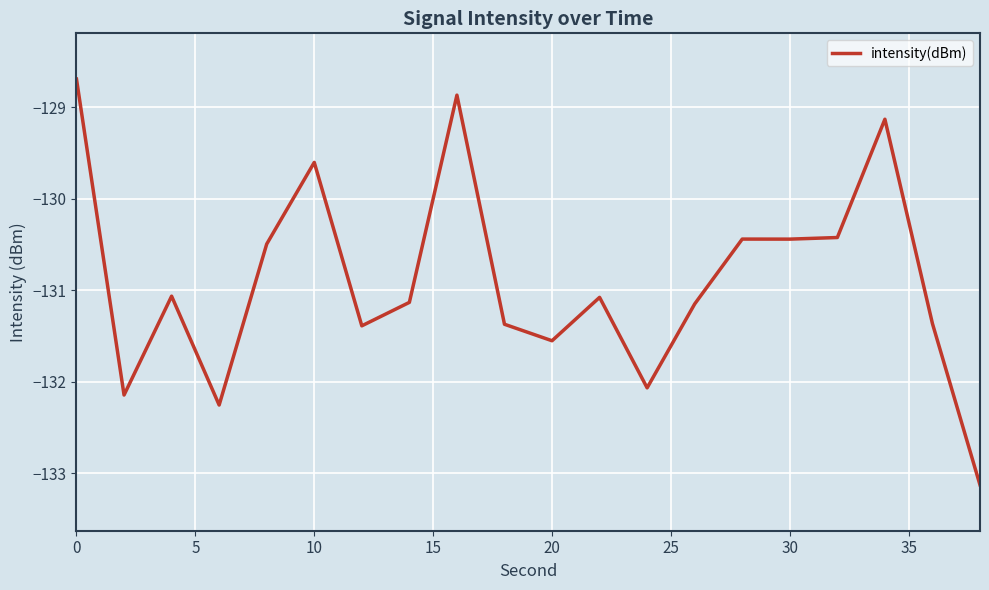

What is the difference between the maximum and minimum values?

4.4